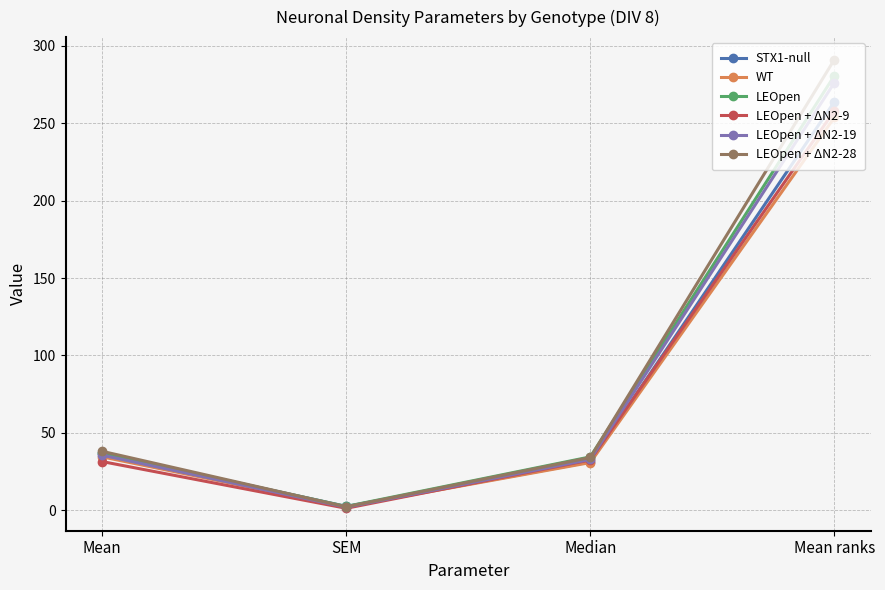

What is the total value across all series at Mean ranks?

1623.0